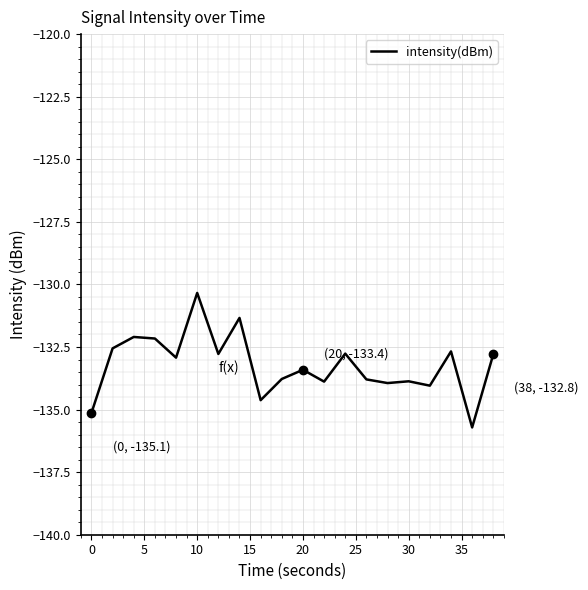

What is the smallest value displayed?

-135.7